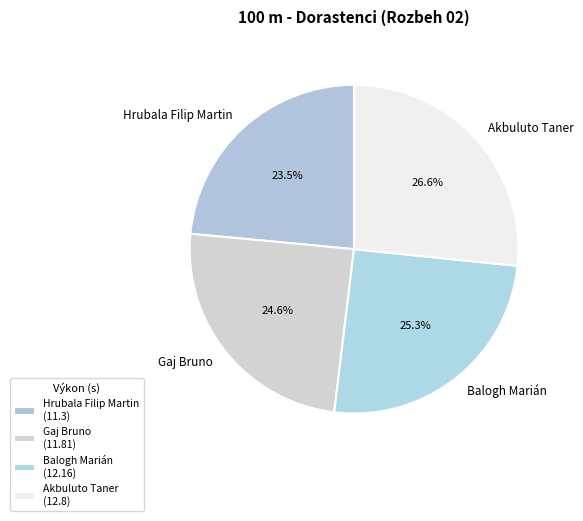

What is the smallest slice in the pie chart?

Hrubala Filip Martin